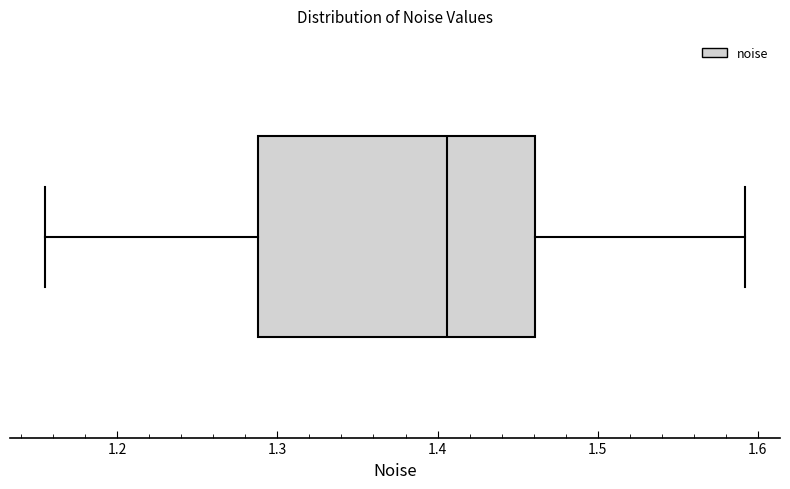

Transcribe this box plot: give where the median line is, the range the box spans, and where the two whiskers end, as read against the x-axis. The values are not printed on the chart, so give them approximately, as read against the axis.

median 1.41, box 1.29 to 1.46, whiskers 1.15 to 1.59